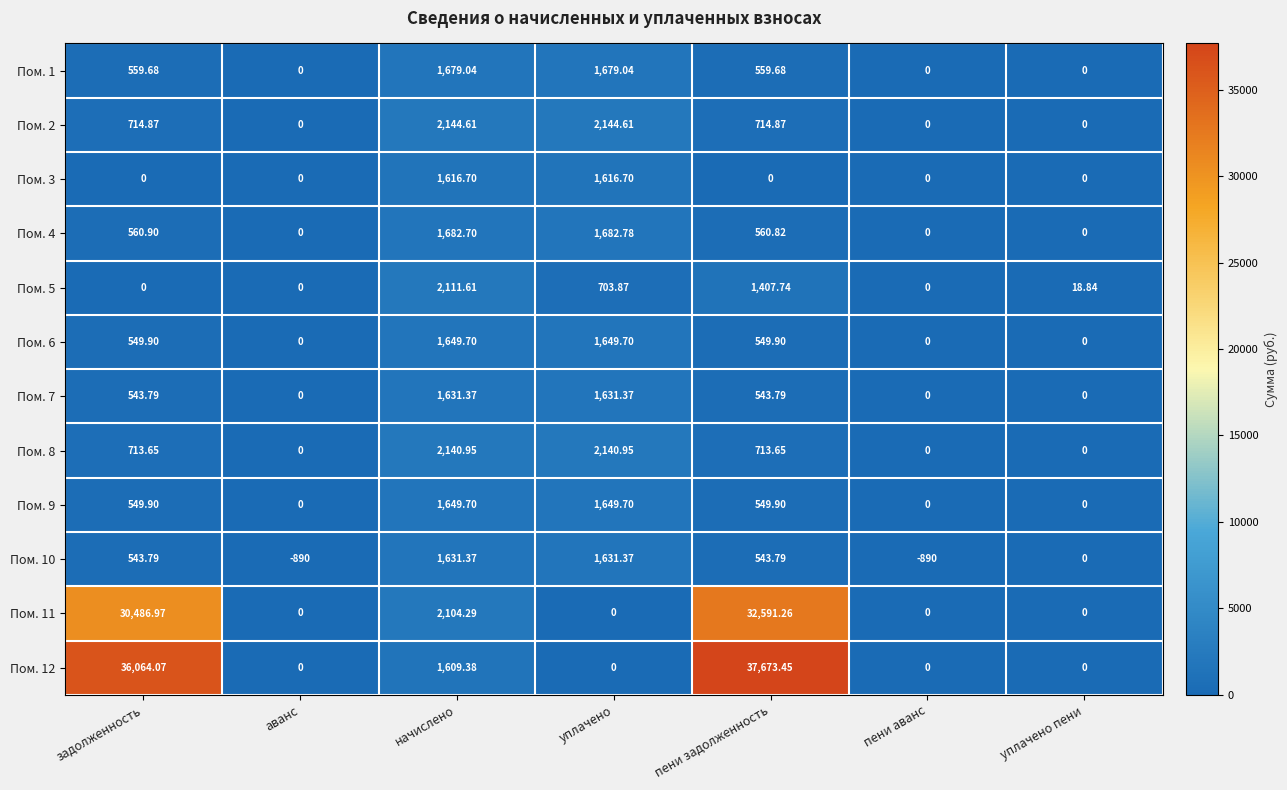

Is the value of Пом. 10 at пени аванс greater than the value of Пом. 8 at начислено?

No